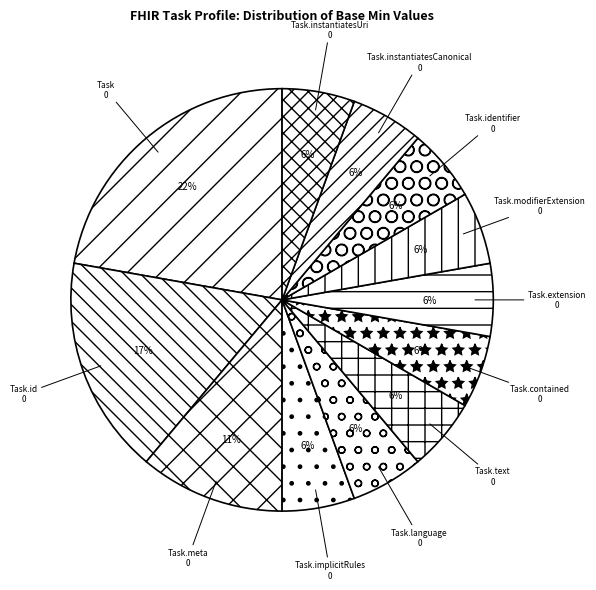

Approximately how many times larger is the value at Task.language 0 compared to Task.text 0?

1.0